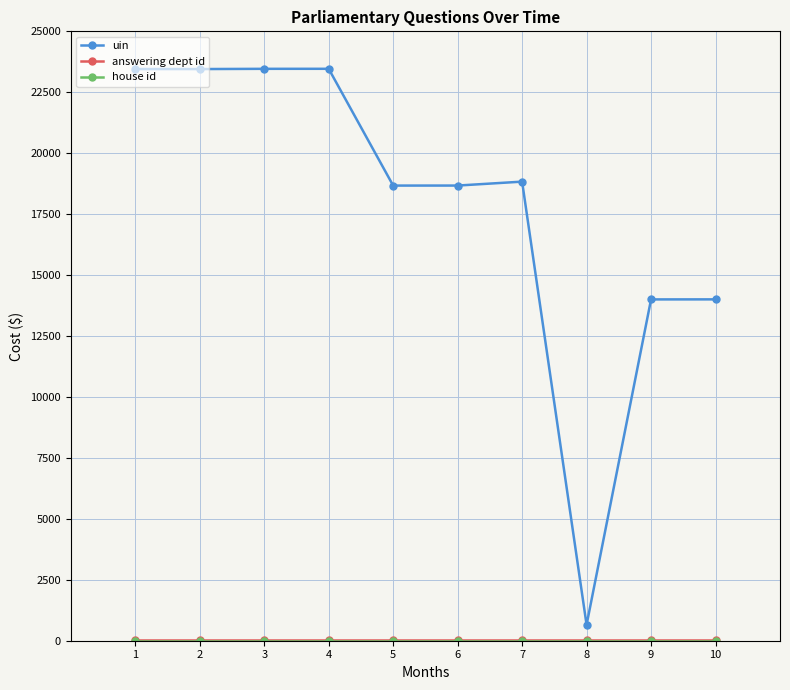

The uin series shows 18834 at 7. True or false?

True